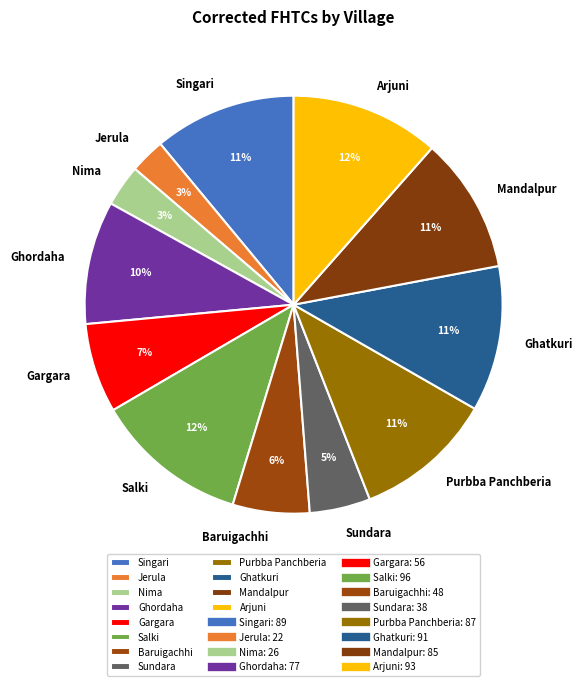

To the nearest percent, what is the difference between the largest and smallest slice percentages?

9%